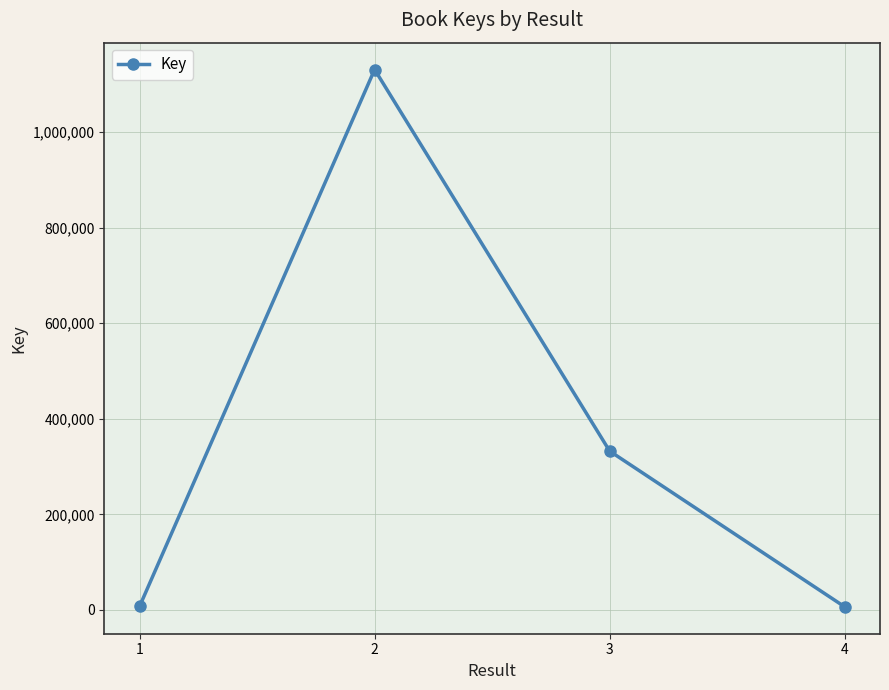

Where is the data nearest to the value 568731?

3